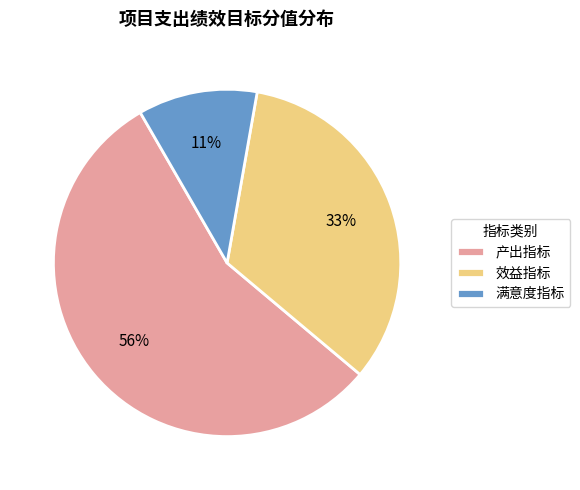

Is there a majority slice in this chart?

Yes